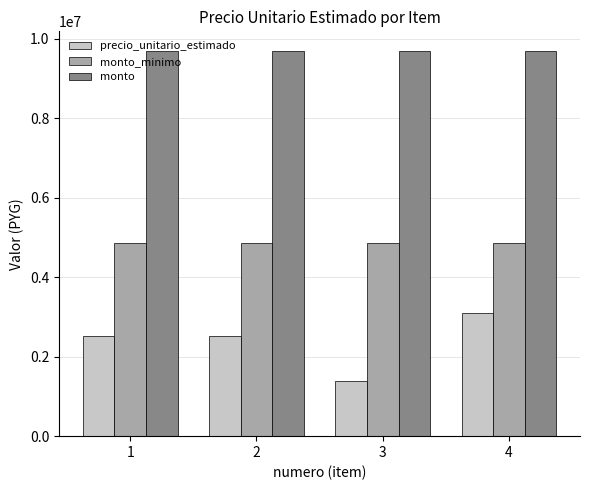

The monto_minimo series shows 4850000 at 2. True or false?

True